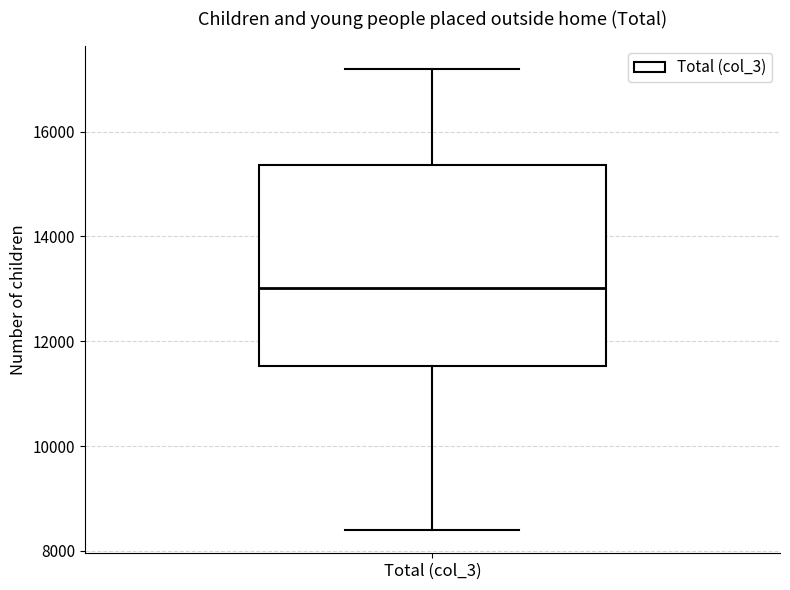

Read this box plot against the y-axis: the position of the median line, the range covered by the box, and the ends of both whiskers. The values are not printed on the chart, so give them approximately, as read against the axis.

median 13000, box 11600 to 15400, whiskers 8400 to 17200